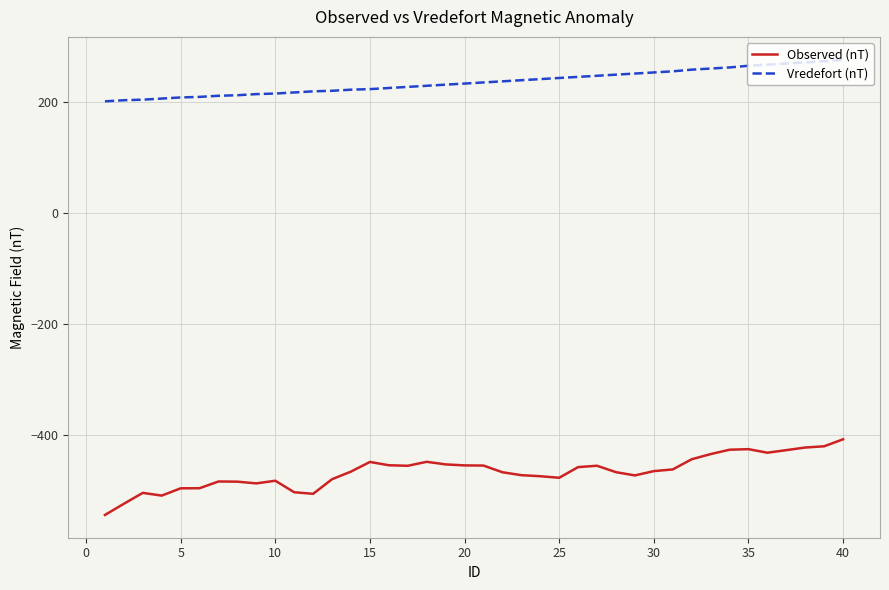

Rank the series by their maximum value, from highest to lowest.

Vredefort (nT), Observed (nT)